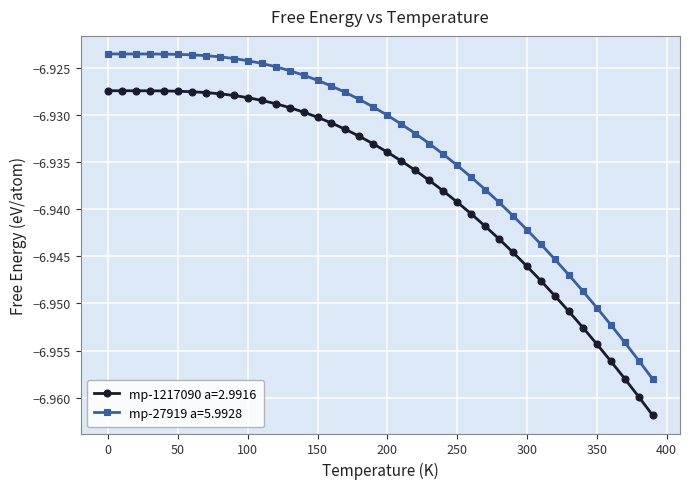

Which series has the widest spread of values?

mp-27919 a=5.9928